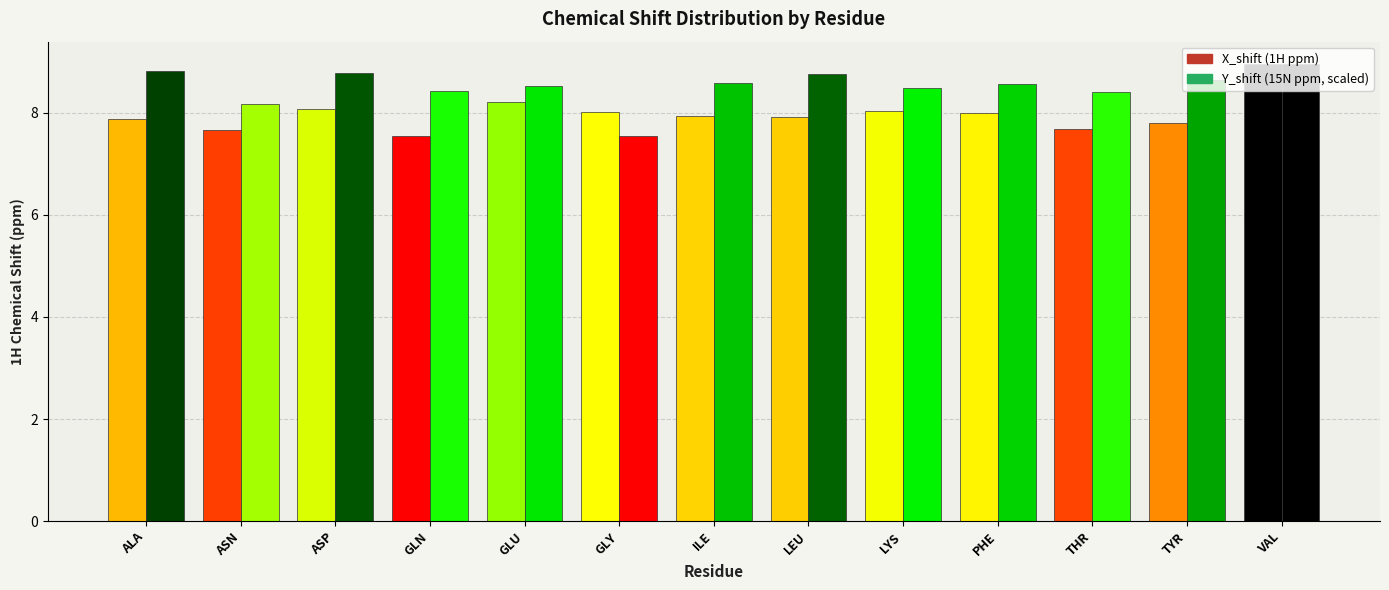

How many bars are there in total?

26